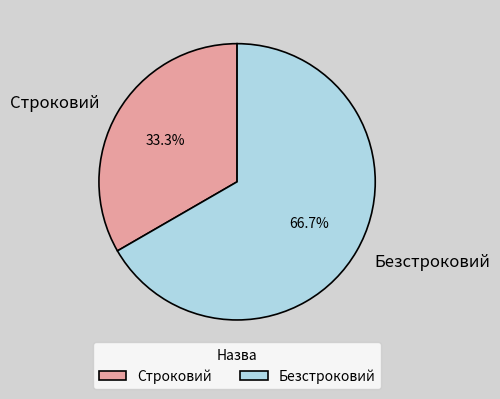

Rank the categories by value from lowest to highest.

Строковий, Безстроковий